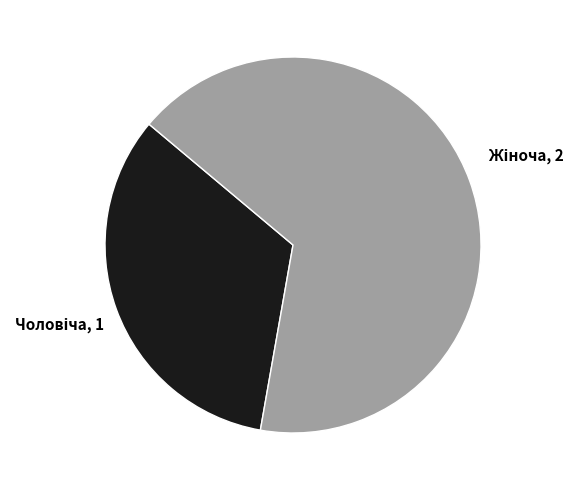

Is there a majority slice in this chart?

Yes